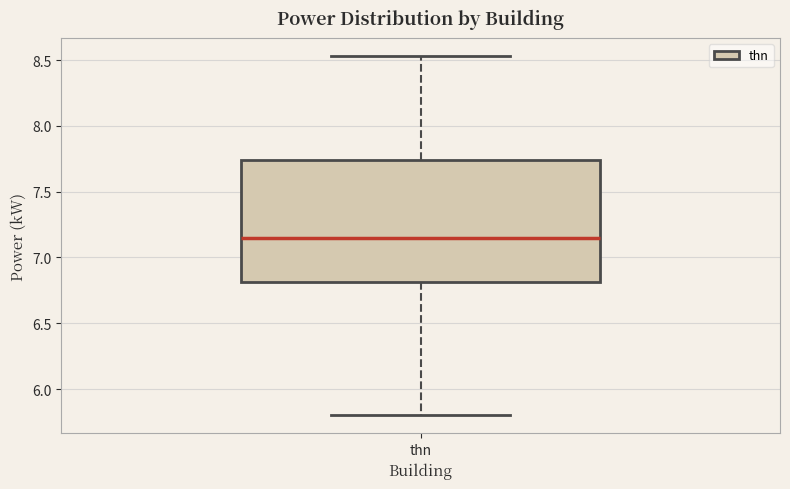

Transcribe this box plot: give where the median line is, the range the box spans, and where the two whiskers end, as read against the y-axis. The values are not printed on the chart, so give them approximately, as read against the axis.

median 7.15, box 6.80 to 7.75, whiskers 5.80 to 8.55